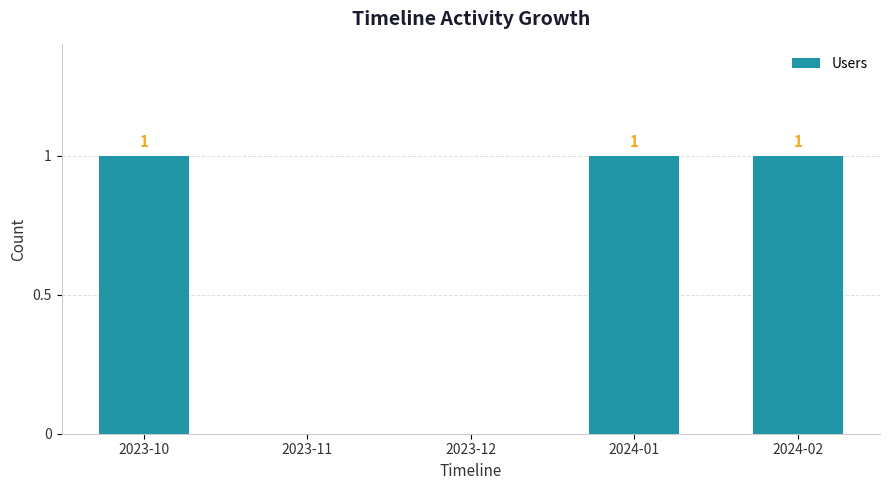

How many values are between 0 and 1?

5